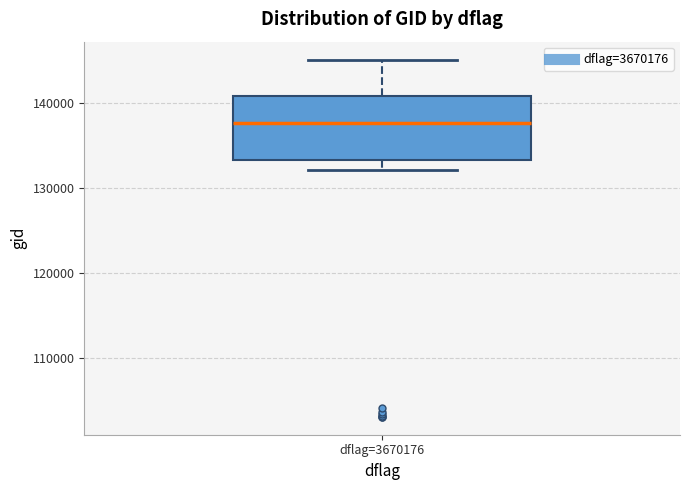

Transcribe this box plot: give where the median line is, the range the box spans, and where the two whiskers end, as read against the y-axis. The values are not printed on the chart, so give them approximately, as read against the axis.

median 138000, box 133000 to 141000, whiskers 132000 to 145000